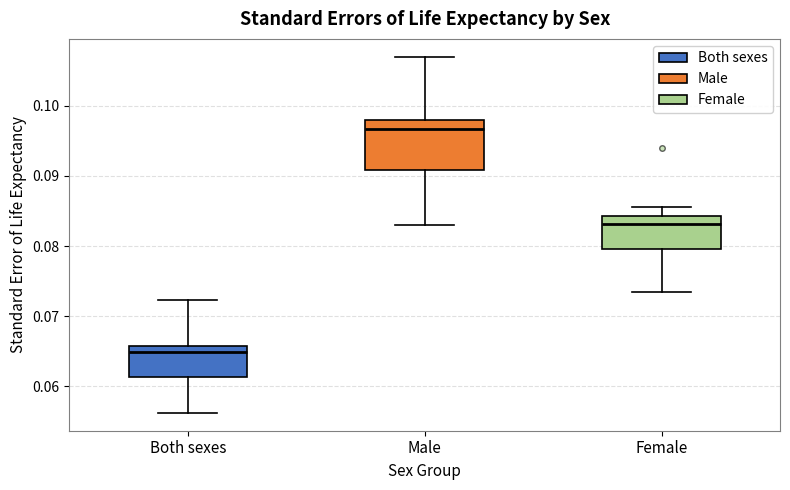

Where is the upper edge of the box for Male on the y-axis? The values are not printed on the chart, so give them approximately, as read against the axis.

0.098